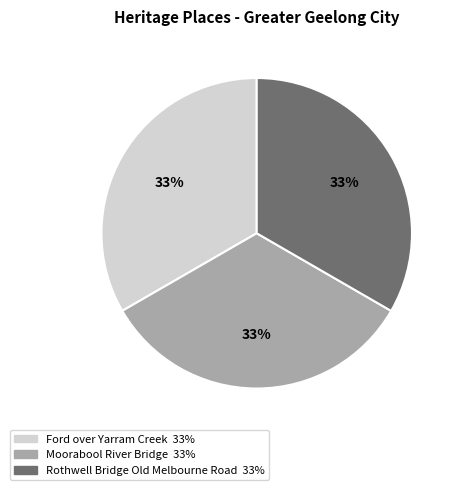

Combined, do Rothwell Bridge Old Melbourne Road and Moorabool River Bridge account for over 50%?

Yes